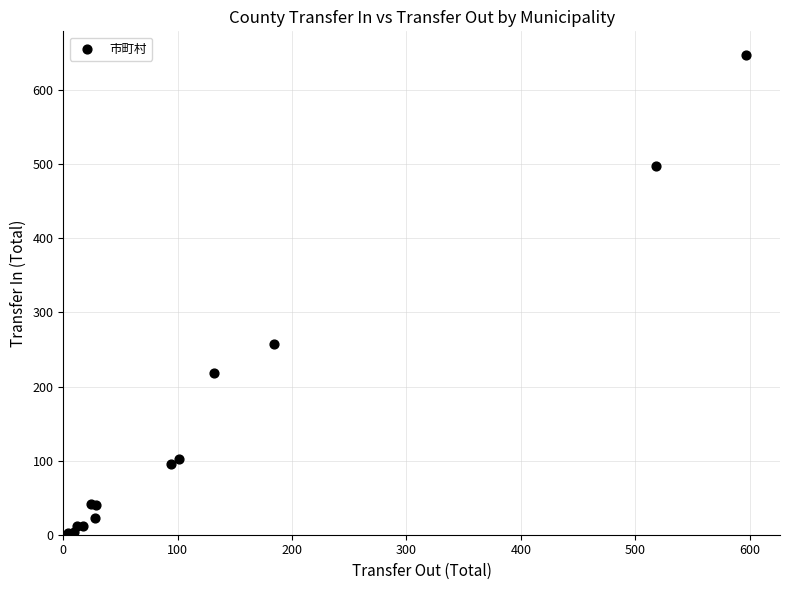

What Y value in the scatter plot is closest to 324?

257